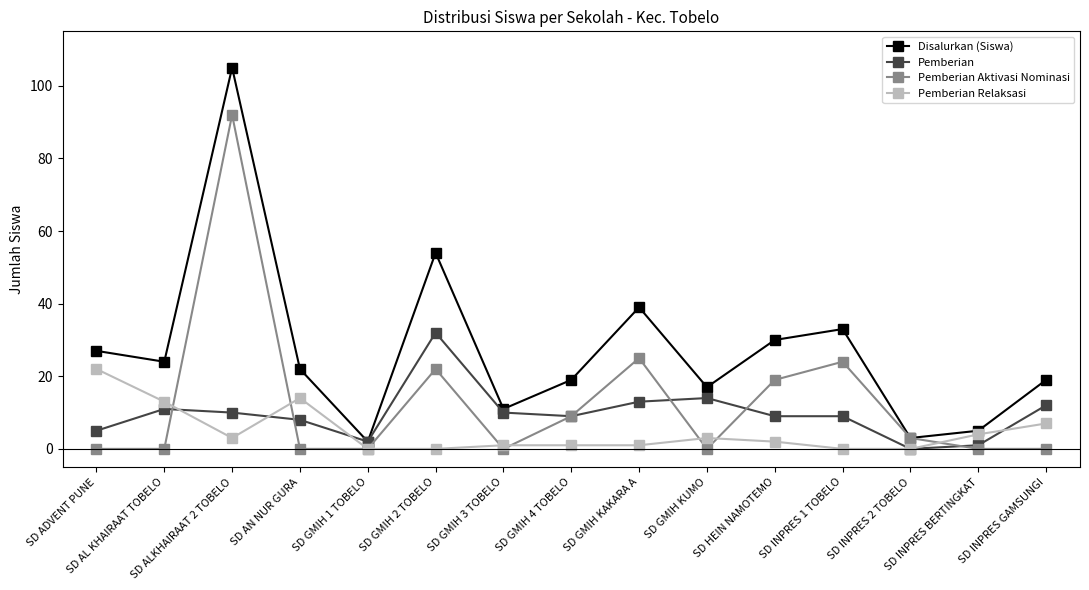

Which series has the largest total across all categories?

Disalurkan (Siswa)